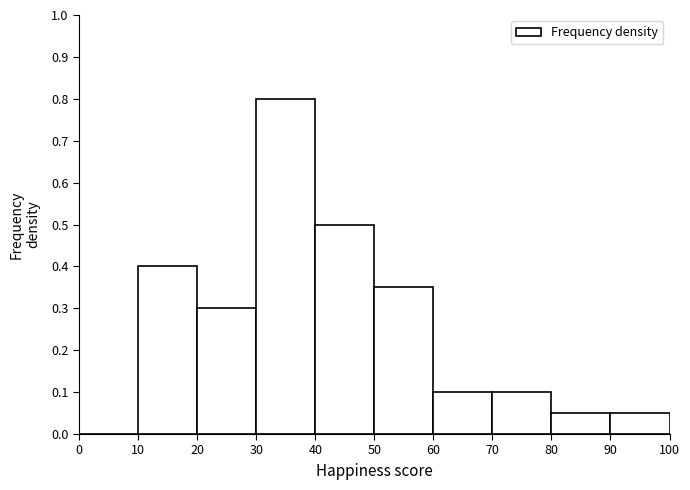

How tall is the bar that spans 90 to 100 on the x-axis? The values are not printed on the chart, so give them approximately, as read against the axis.

0.05